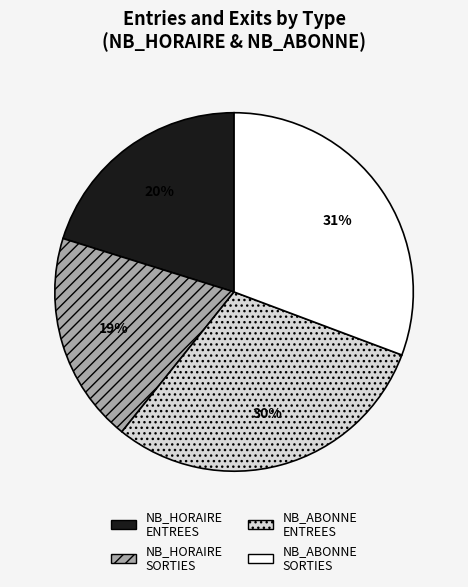

Count the number of slices in the pie.

4